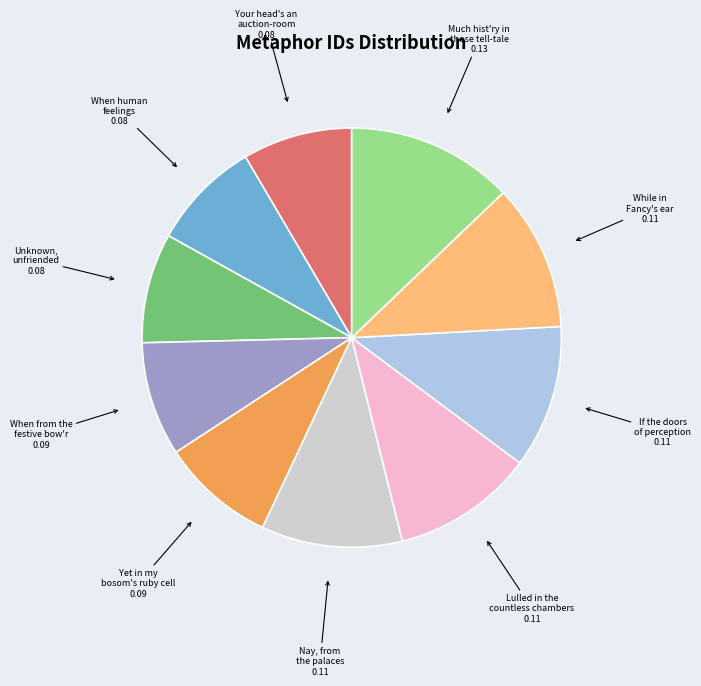

Does any single category account for the majority?

No